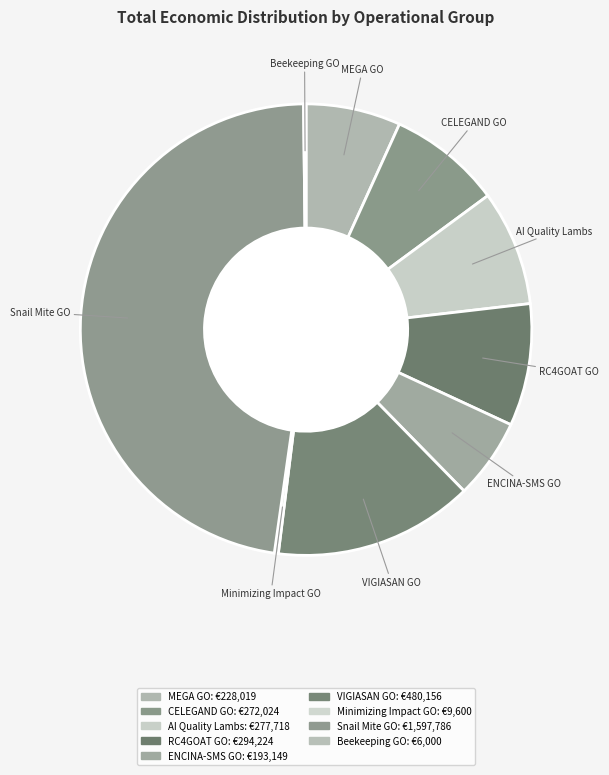

Which slice is the largest?

Snail Mite GO